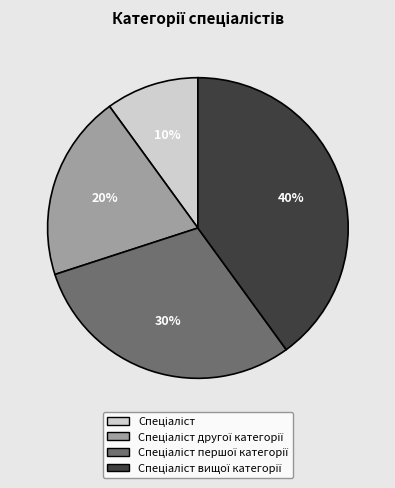

To the nearest percent, what is the difference between the largest and smallest slice percentages?

30%